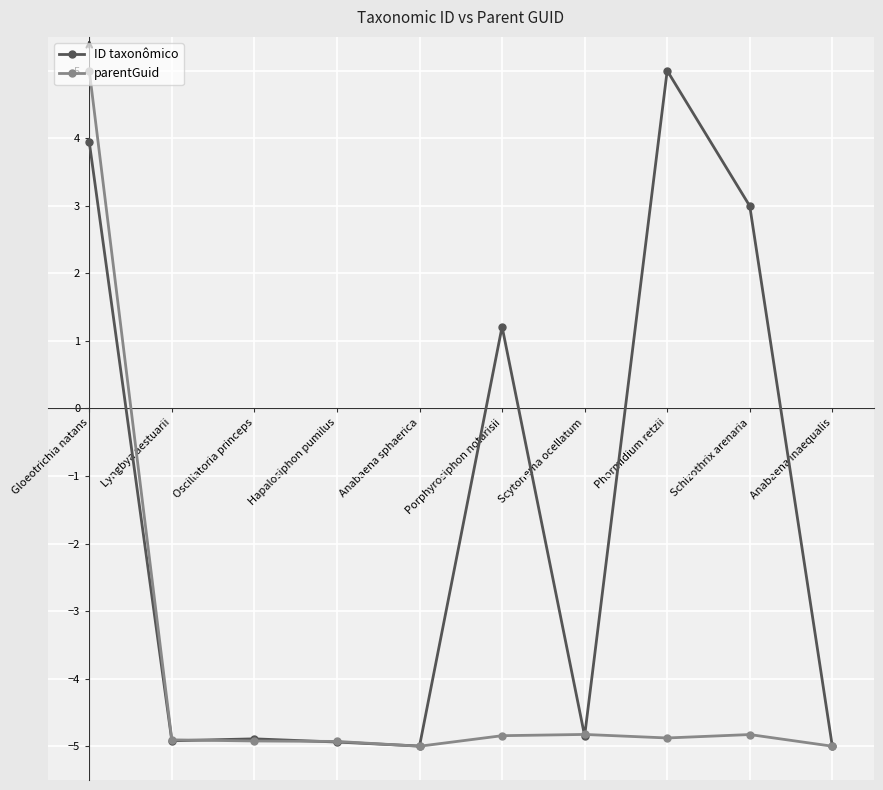

Read the parentGuid value at Anabaena inaequalis.

-5.0